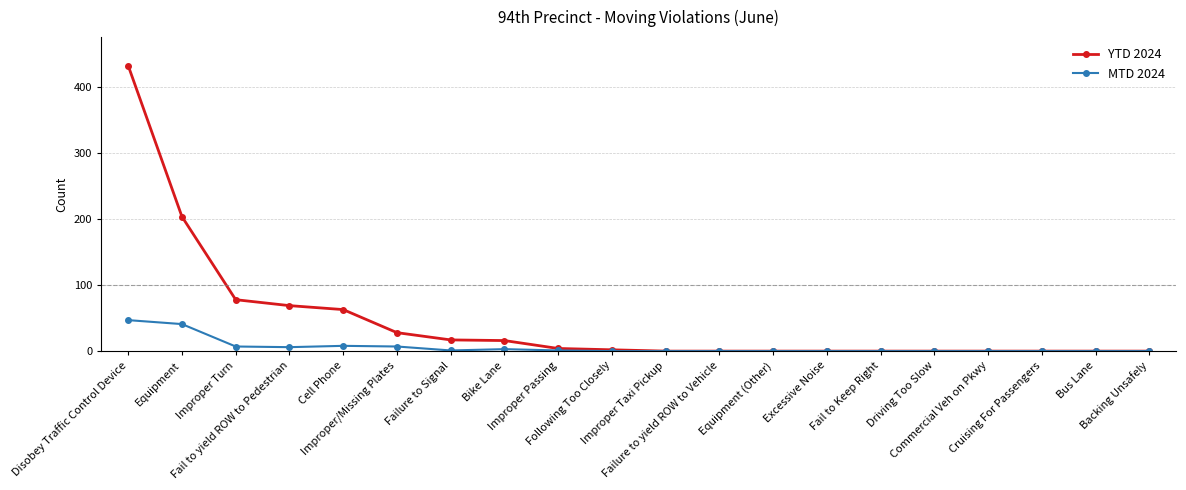

What is the maximum value for YTD 2024?

433